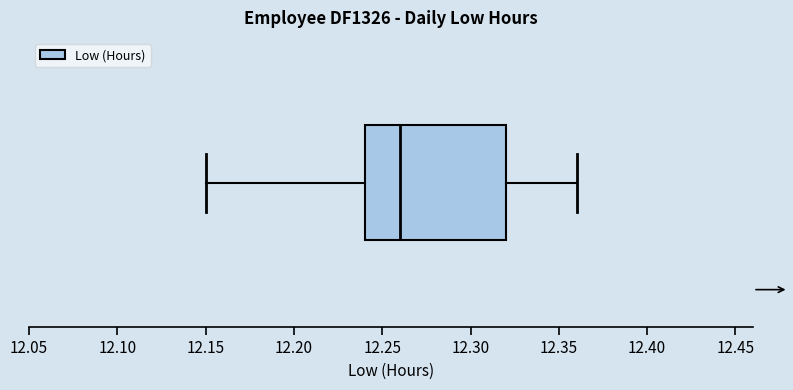

Read this box plot against the x-axis: the position of the median line, the range covered by the box, and the ends of both whiskers. The values are not printed on the chart, so give them approximately, as read against the axis.

median 12.26, box 12.24 to 12.32, whiskers 12.15 to 12.36